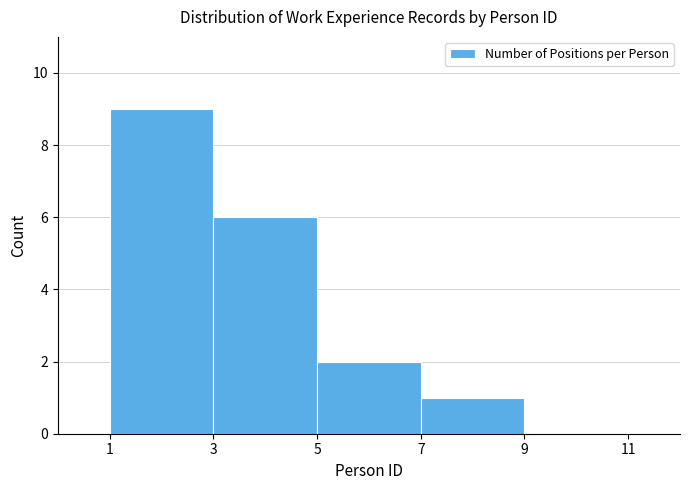

Reading left to right, transcribe this chart: for each bar, give the range it covers on the x-axis and its height. The values are not printed on the chart, so give them approximately, as read against the axis.

1 to 3: 9
3 to 5: 6
5 to 7: 2
7 to 9: 1
9 to 11: 0